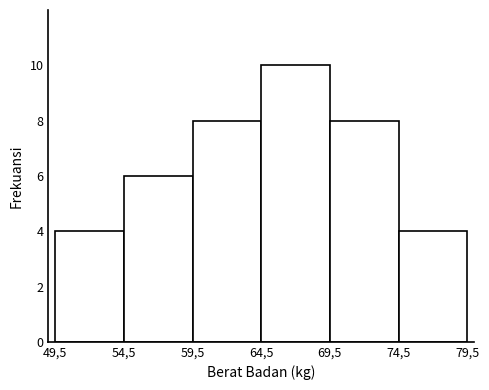

Reading right to left, transcribe all the data shown in this chart.

74,5=4	69,5=8	64,5=10	59,5=8	54,5=6	49,5=4